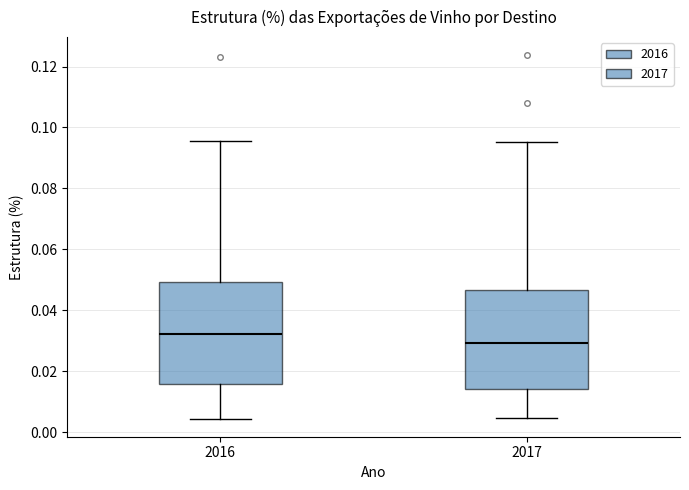

Which box's median line is the highest?

2016